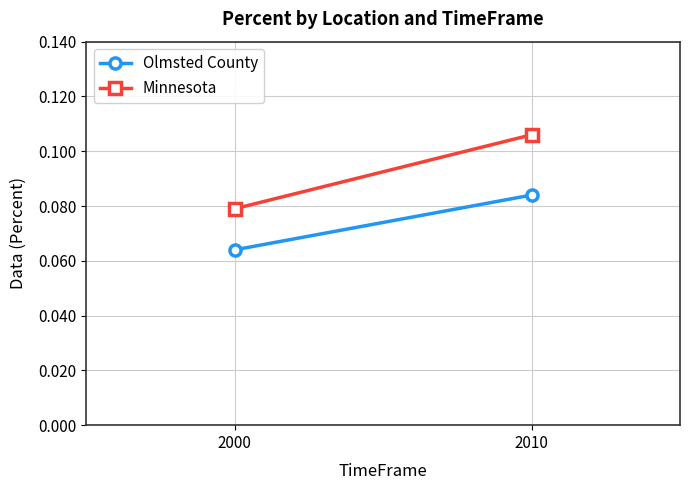

The value of Minnesota at 2000 is 0.1. True or false?

True